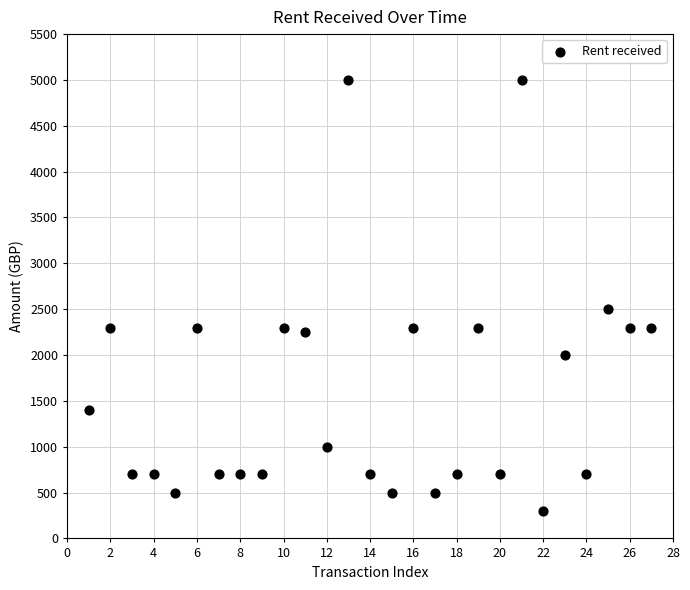

What Y value in the scatter plot is closest to 2650?

2500.0